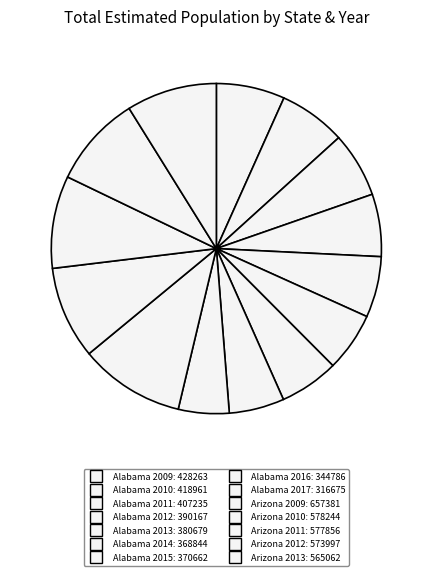

Which category has the biggest portion of the pie?

Arizona 2009